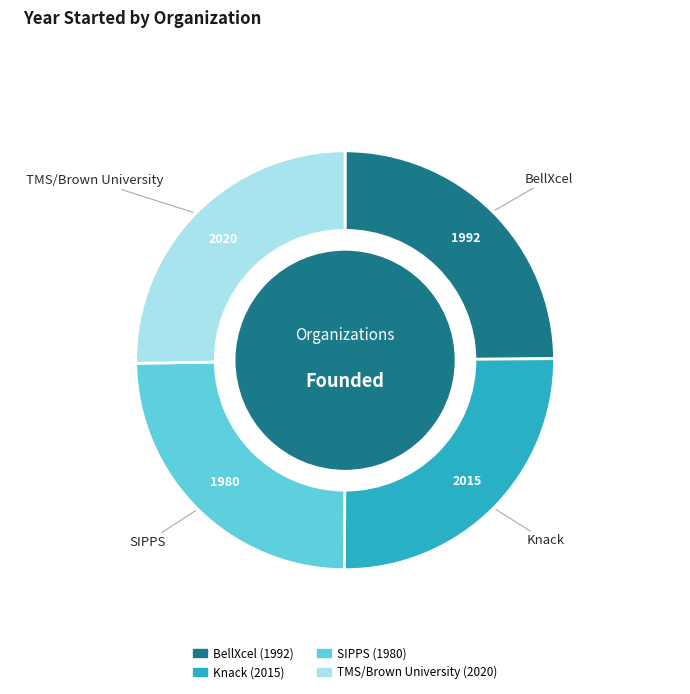

Is it true that BellXcel is 13% of the pie?

False